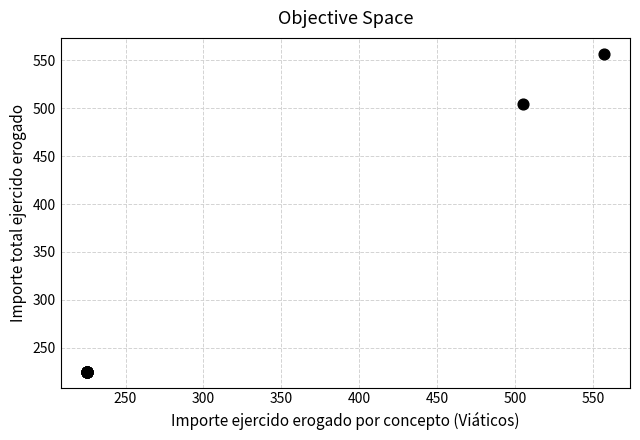

What Y value in the scatter plot is closest to 391?

505